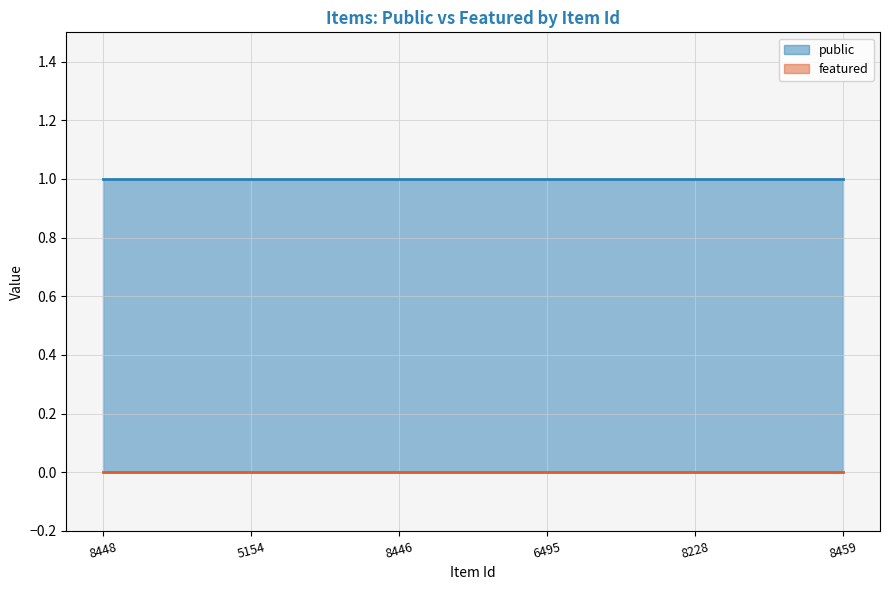

What is the label of the 1st point from the left?

8448